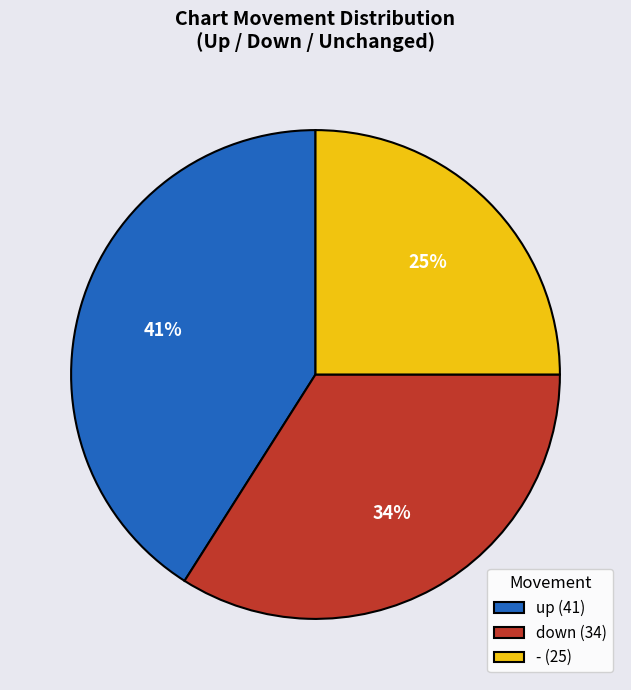

What is the ratio of the value at down to the value at -?

1.4